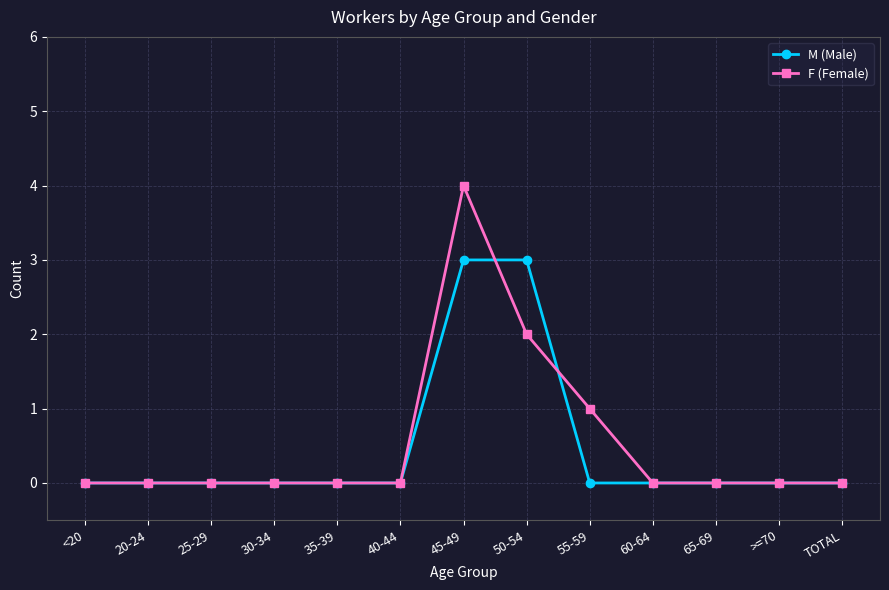

Which series has the widest spread of values?

F (Female)